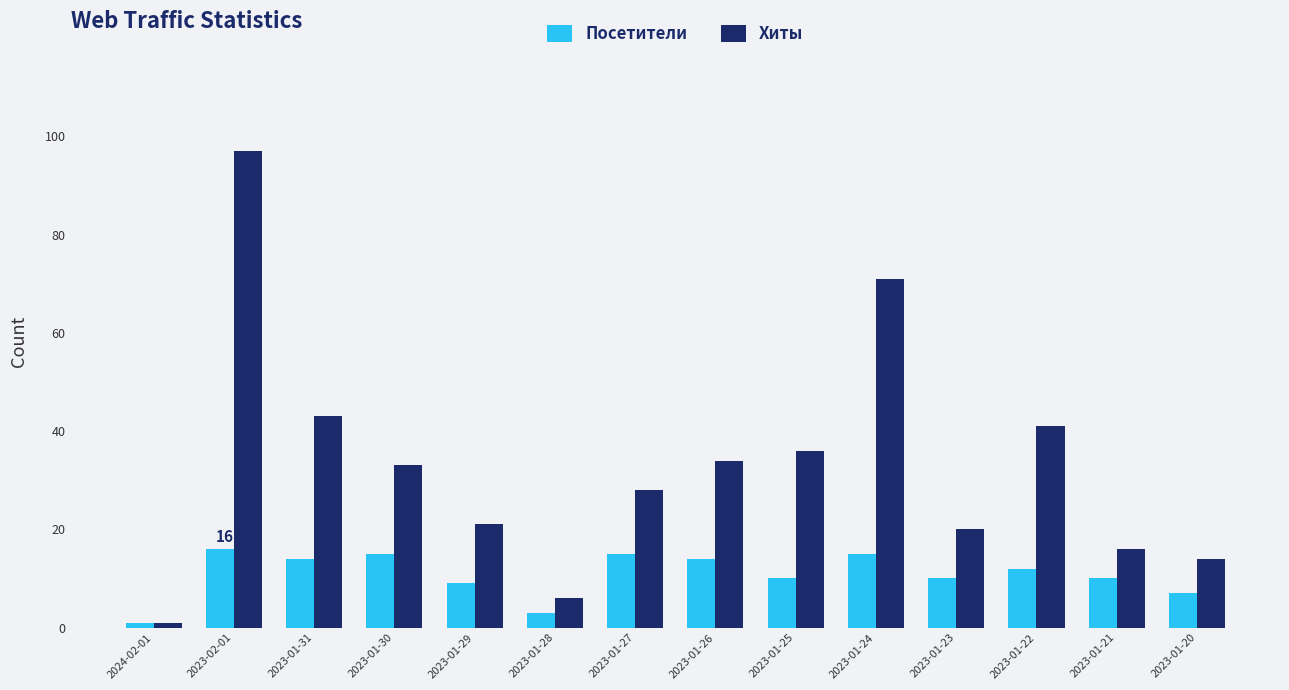

What is the average value of the Хиты series?

33